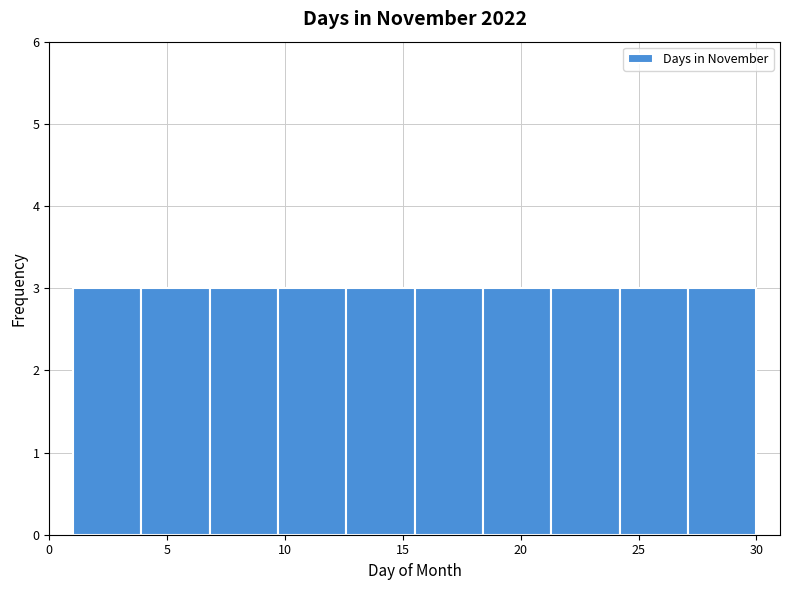

Reading left to right, transcribe this chart: for each bar, give the range it covers on the x-axis and its height. Neither the bar edges nor the heights are printed on the chart, so give them approximately, as read against the axes.

1.0 to 3.9: 3
3.9 to 6.8: 3
6.8 to 9.7: 3
9.7 to 12.6: 3
12.6 to 15.5: 3
15.5 to 18.4: 3
18.4 to 21.3: 3
21.3 to 24.2: 3
24.2 to 27.1: 3
27.1 to 30.0: 3